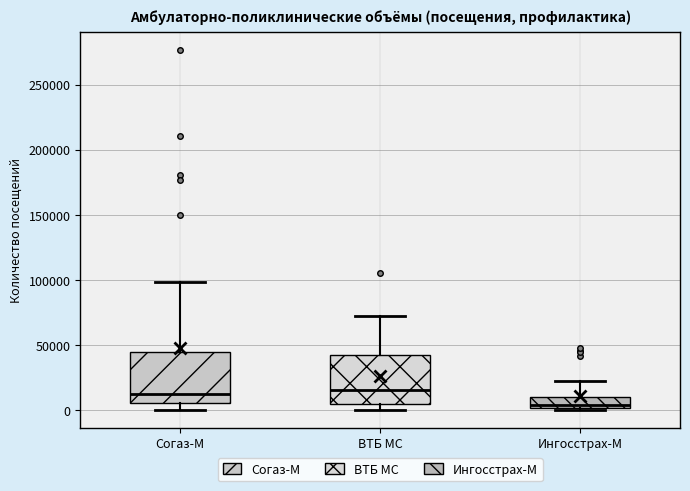

Where is the lower edge of the box for Согаз-М on the y-axis? The values are not printed on the chart, so give them approximately, as read against the axis.

5000